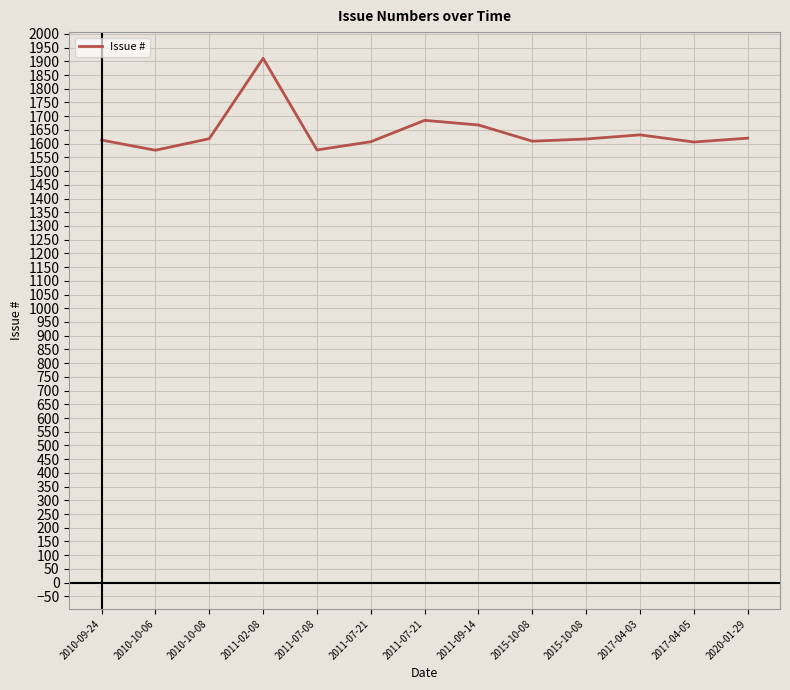

What is the value of the 6th point from the left?

1607